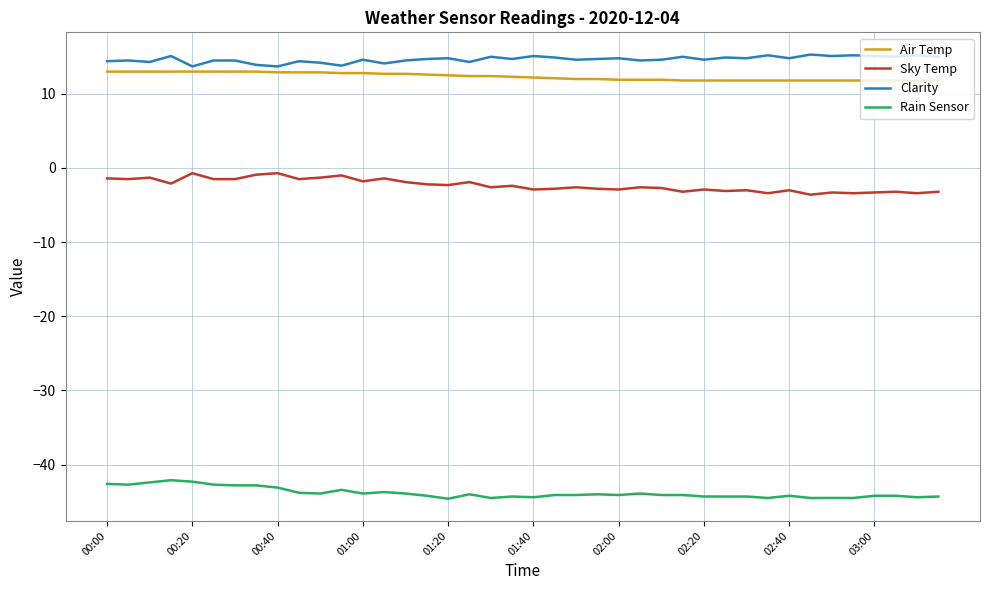

Which series has the largest total across all categories?

Clarity